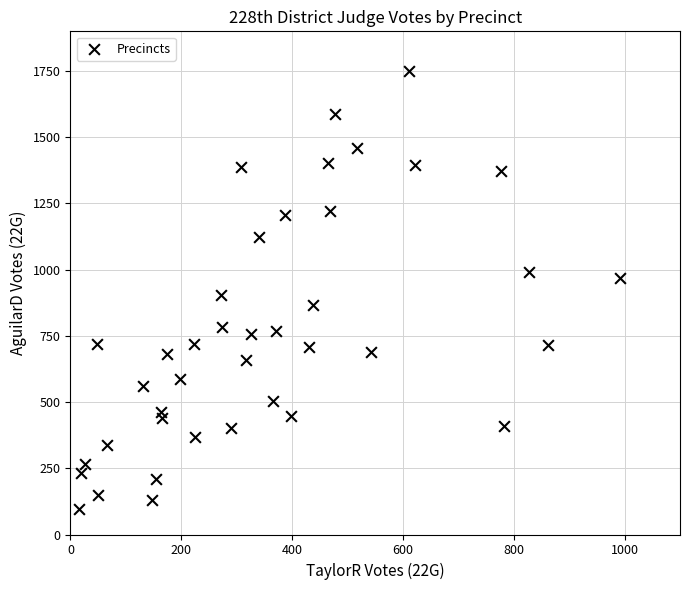

What is the range of Y values (max minus min)?

1657